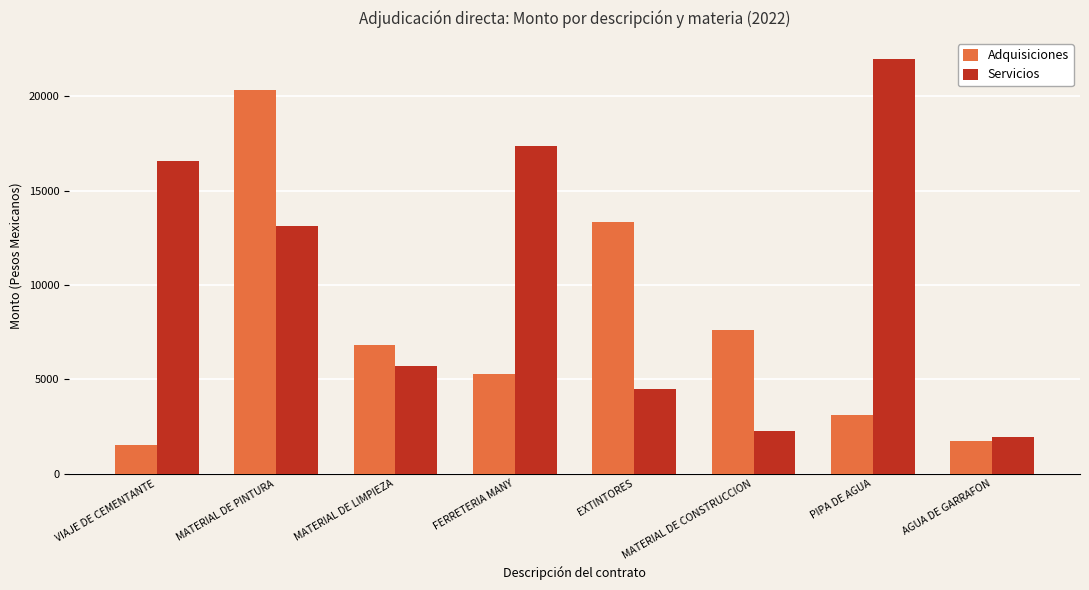

List the series in order of their peak value, highest first.

Servicios, Adquisiciones